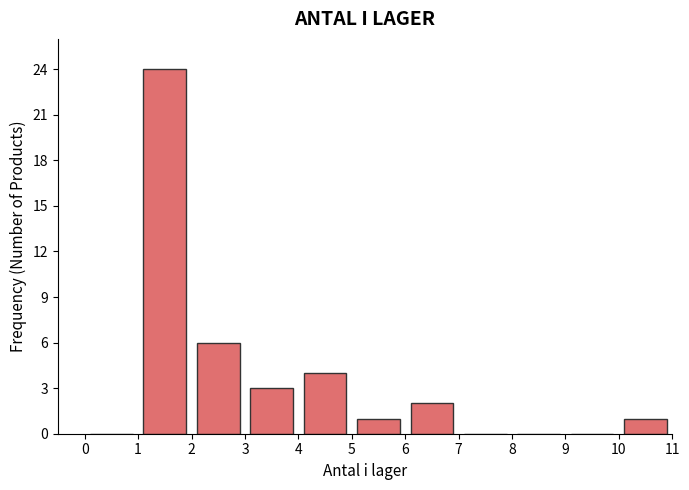

Reading left to right, list every bar in this chart as the range it spans on the x-axis followed by its height. The values are not printed on the chart, so give them approximately, as read against the axis.

0 to 1: 0
1 to 2: 24
2 to 3: 6
3 to 4: 3
4 to 5: 4
5 to 6: 1
6 to 7: 2
7 to 8: 0
8 to 9: 0
9 to 10: 0
10 to 11: 1